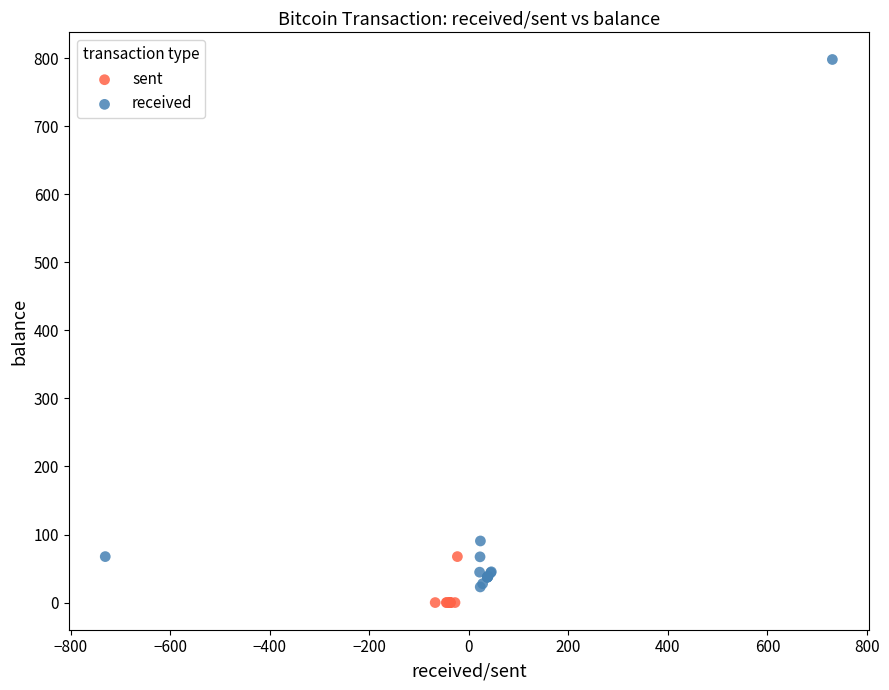

Which series reaches the maximum Y coordinate?

received